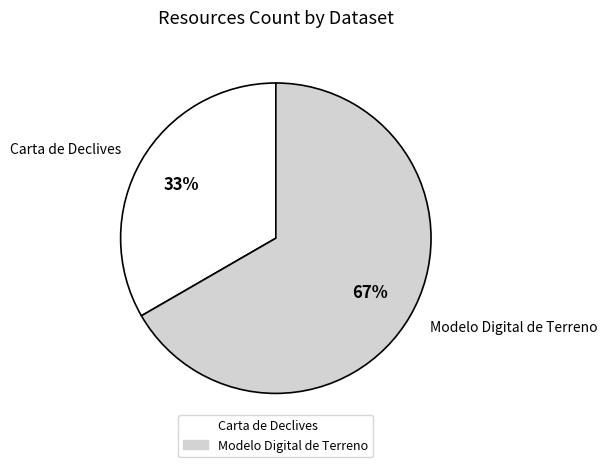

Does Carta de Declives represent more than half of the total?

No